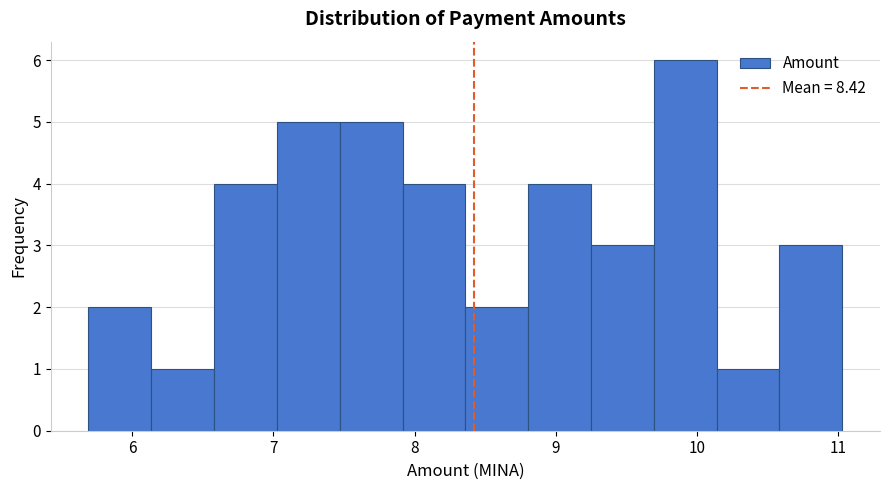

Reading left to right, list every bar in this chart as the range it spans on the x-axis followed by its height. Neither the bar edges nor the heights are printed on the chart, so give them approximately, as read against the axes.

5.7 to 6.1: 2
6.1 to 6.6: 1
6.6 to 7.0: 4
7.0 to 7.5: 5
7.5 to 7.9: 5
7.9 to 8.4: 4
8.4 to 8.8: 2
8.8 to 9.2: 4
9.2 to 9.7: 3
9.7 to 10.1: 6
10.1 to 10.6: 1
10.6 to 11.0: 3